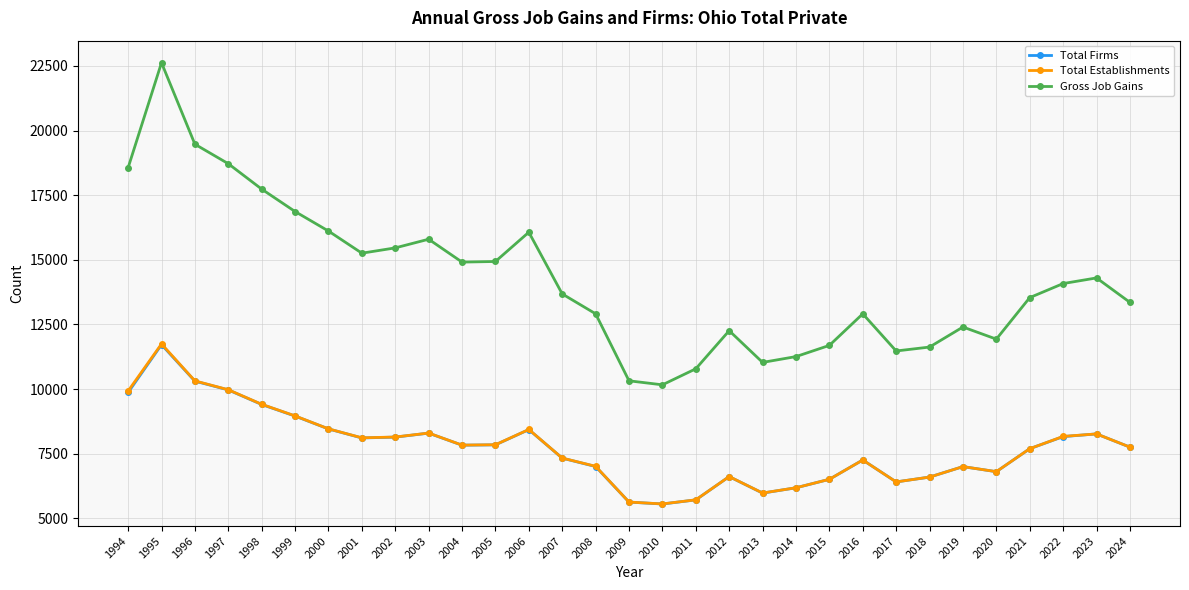

What is the greatest value displayed?

22622